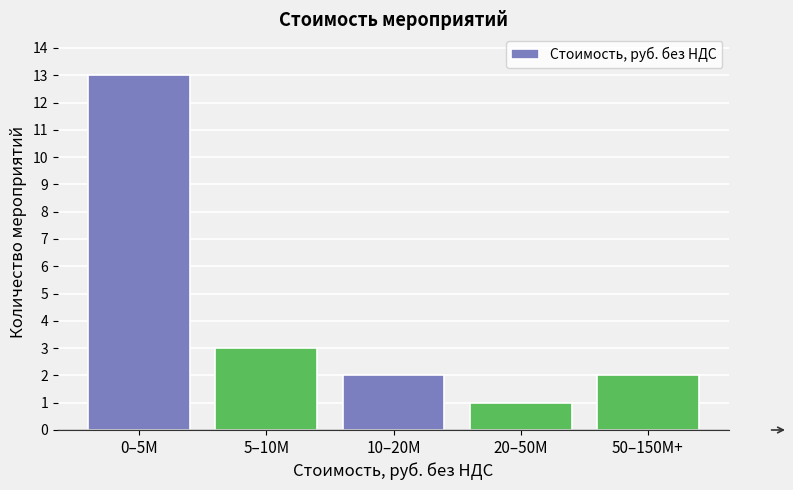

Reading left to right, list all the values displayed in this chart.

13	3	2	1	2